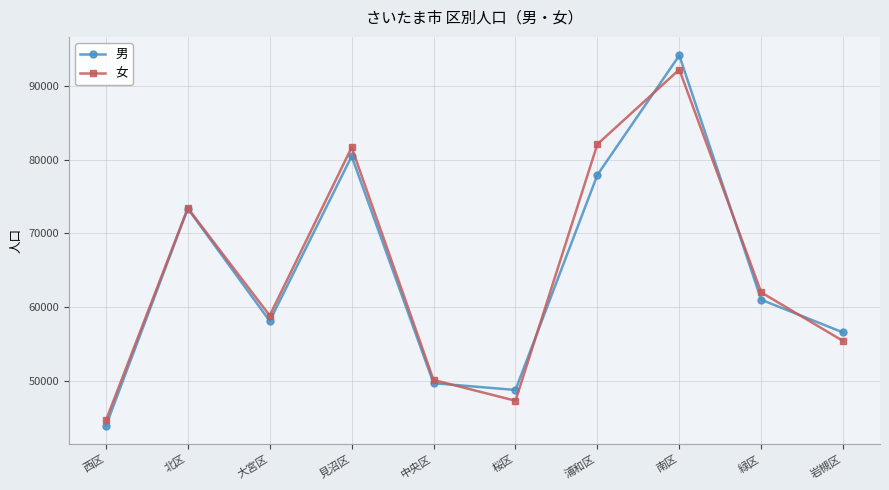

What position from the right is 北区?

9